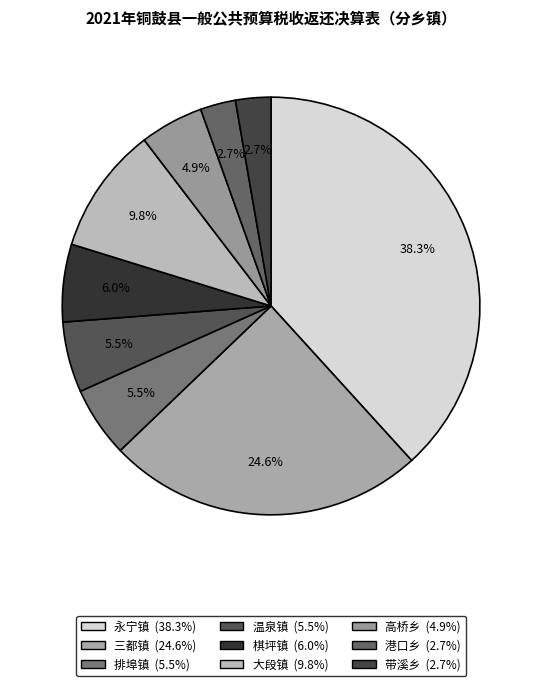

Which slice is the largest?

永宁镇